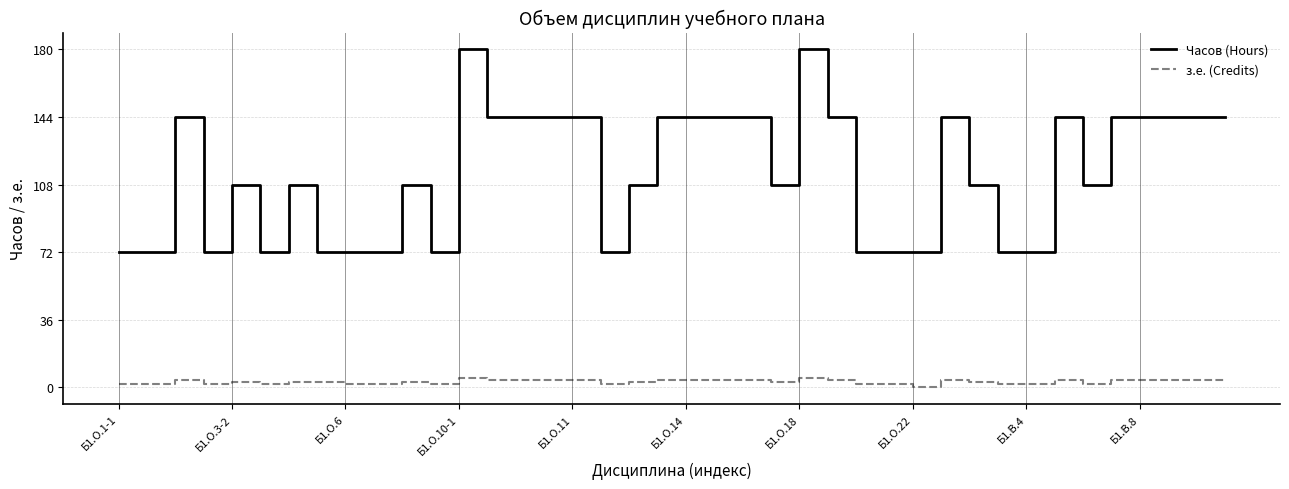

Which series has the largest total across all categories?

Часов (Hours)